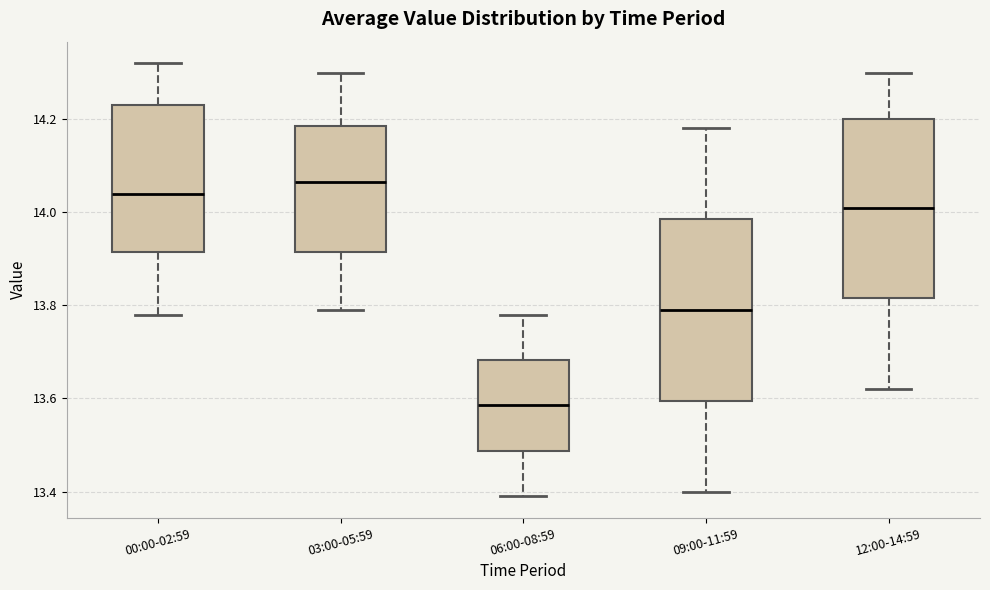

Where is the lower edge of the box for 03:00-05:59 on the y-axis? The values are not printed on the chart, so give them approximately, as read against the axis.

13.92